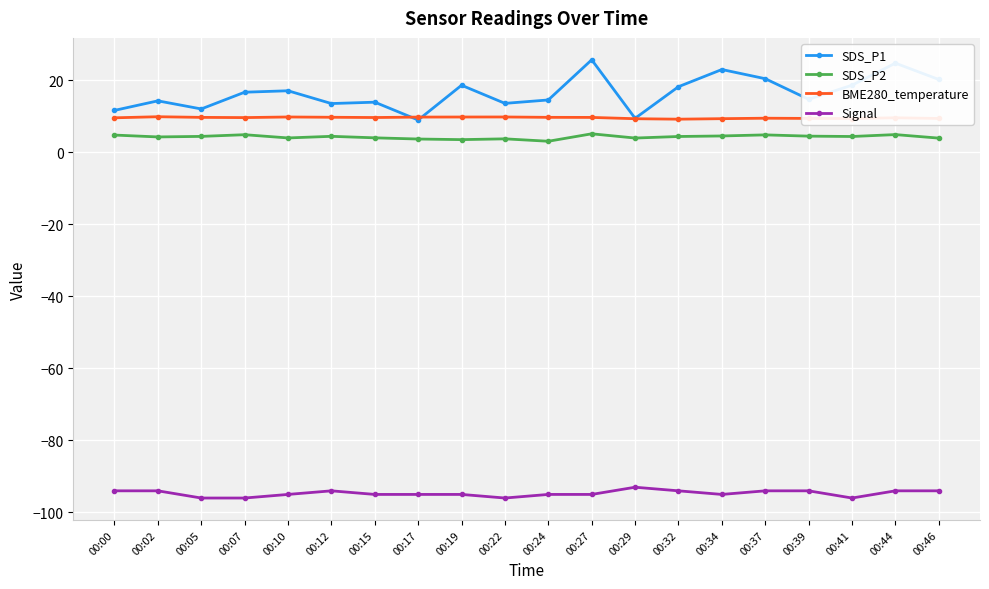

Is the value of BME280_temperature at 00:41 greater than the value of SDS_P2 at 00:02?

Yes